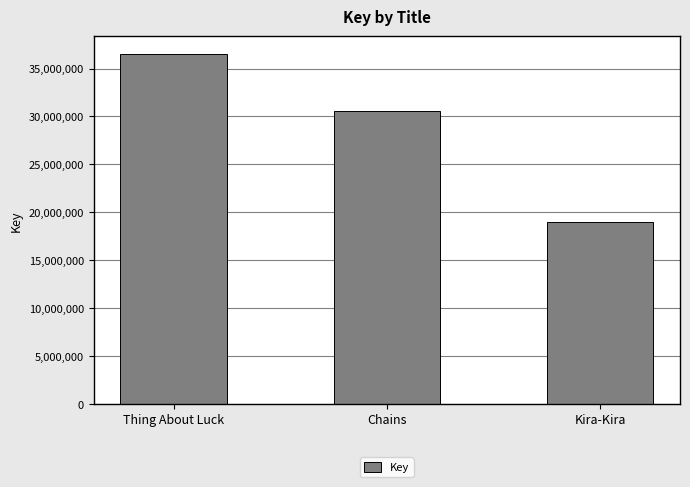

What is the difference between the maximum and second lowest values?

5966983